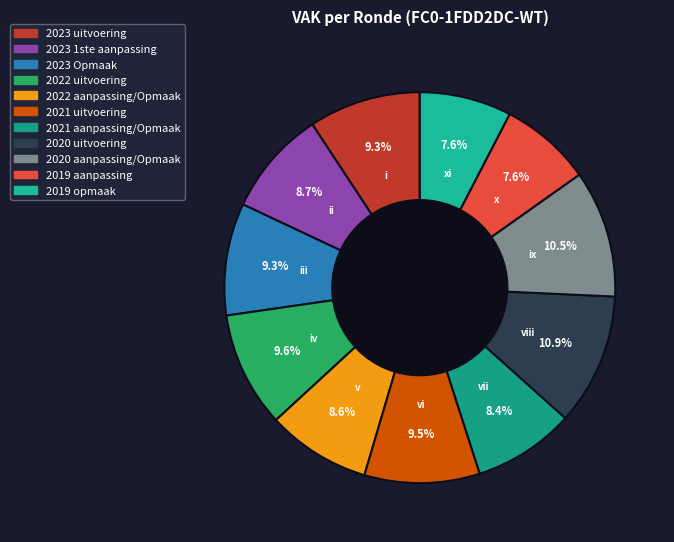

Rank the categories by value from highest to lowest.

2020 uitvoering, 2020 aanpassing/Opmaak, 2022 uitvoering, 2021 uitvoering, 2023 Opmaak, 2023 uitvoering, 2023 1ste aanpassing, 2022 aanpassing/Opmaak, 2021 aanpassing/Opmaak, 2019 opmaak, 2019 aanpassing